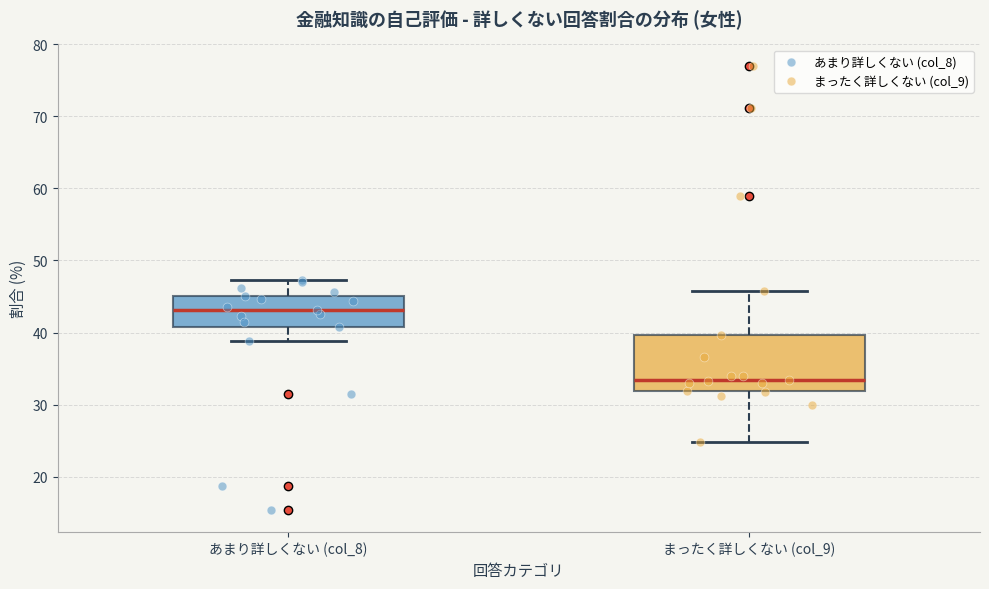

Reading left to right, read every box against the y-axis: the position of its median line, the range the box covers, and the ends of its whiskers. The values are not printed on the chart, so give them approximately, as read against the axis.

あまり詳しくない (col_8): median 43, box 41 to 45, whiskers 39 to 47
まったく詳しくない (col_9): median 33, box 32 to 40, whiskers 25 to 46